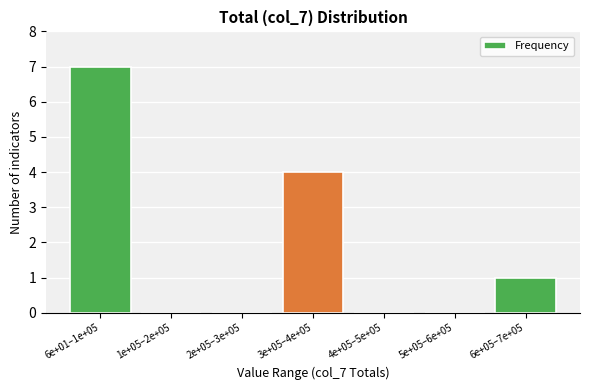

Reading left to right, list all the values displayed in this chart.

6e+01–1e+05=7	1e+05–2e+05=0	2e+05–3e+05=0	3e+05–4e+05=4	4e+05–5e+05=0	5e+05–6e+05=0	6e+05–7e+05=1